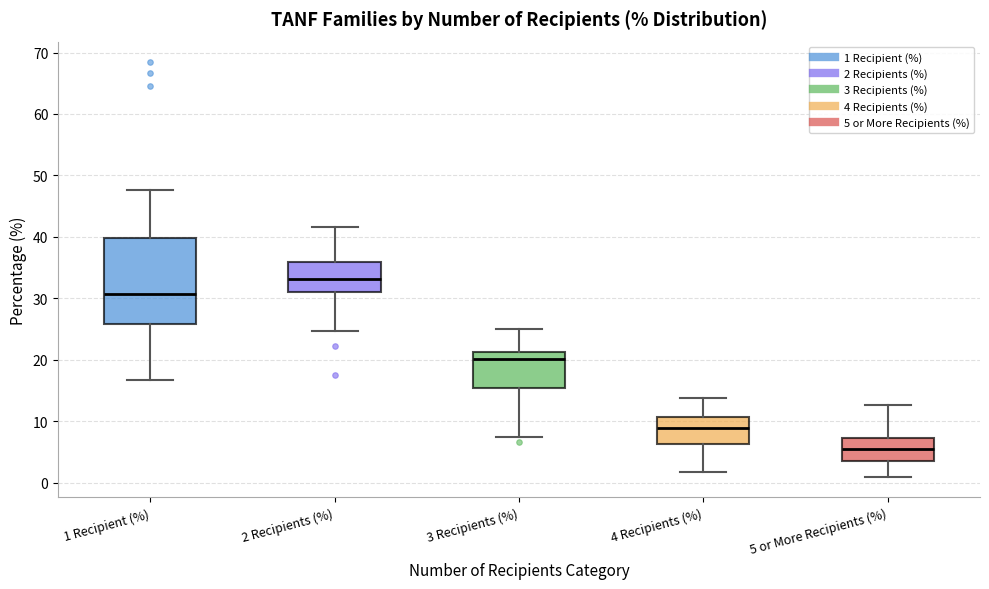

Reading left to right, read every box against the y-axis: the position of its median line, the range the box covers, and the ends of its whiskers. The values are not printed on the chart, so give them approximately, as read against the axis.

1 Recipient (%): median 31, box 26 to 40, whiskers 17 to 48
2 Recipients (%): median 33, box 31 to 36, whiskers 25 to 42
3 Recipients (%): median 20, box 16 to 21, whiskers 7 to 25
4 Recipients (%): median 9, box 6 to 11, whiskers 2 to 14
5 or More Recipients (%): median 6, box 4 to 7, whiskers 1 to 13